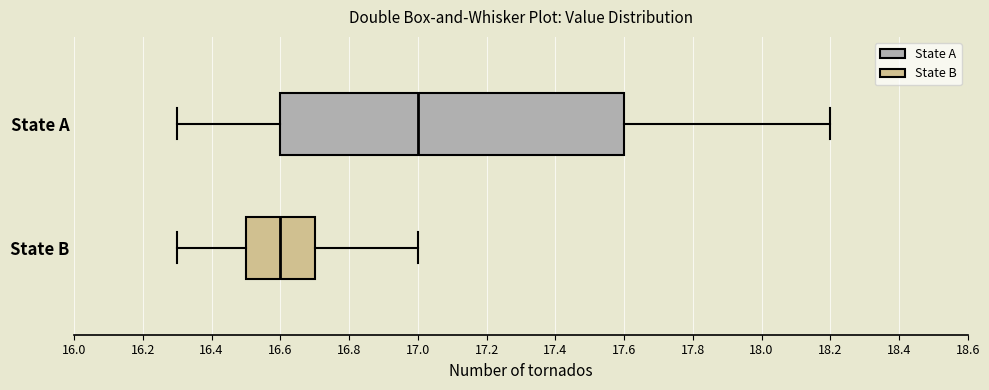

Which box is the widest, from its left edge to its right edge?

State A